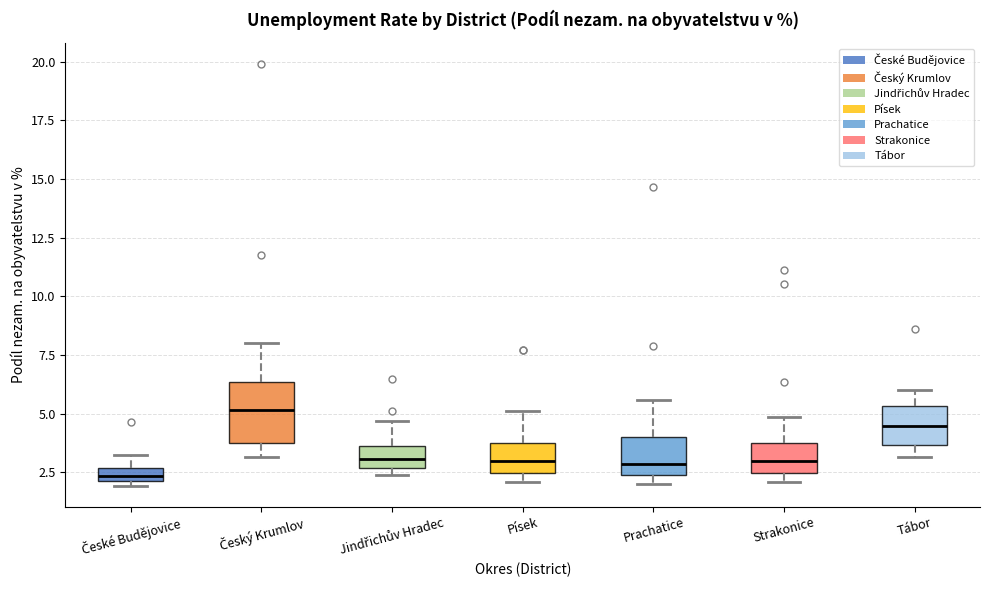

Where is the upper edge of the box for České Budějovice on the y-axis? The values are not printed on the chart, so give them approximately, as read against the axis.

2.5